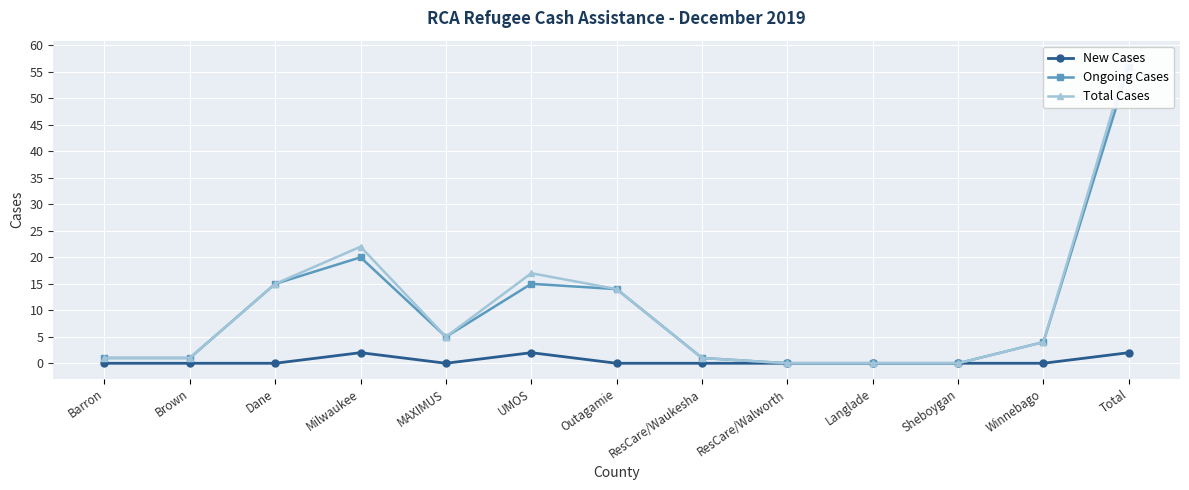

True or false: Total Cases and Ongoing Cases intersect in this chart.

False